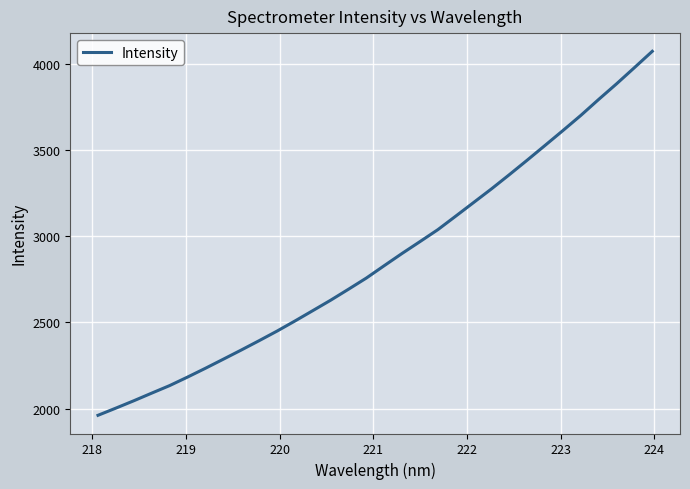

What is the difference between the maximum and minimum values?

2110.4